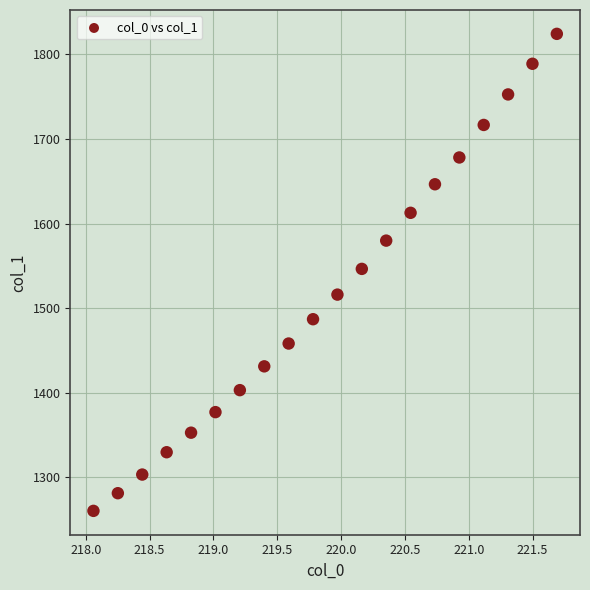

What is the range of Y values (max minus min)?

563.6